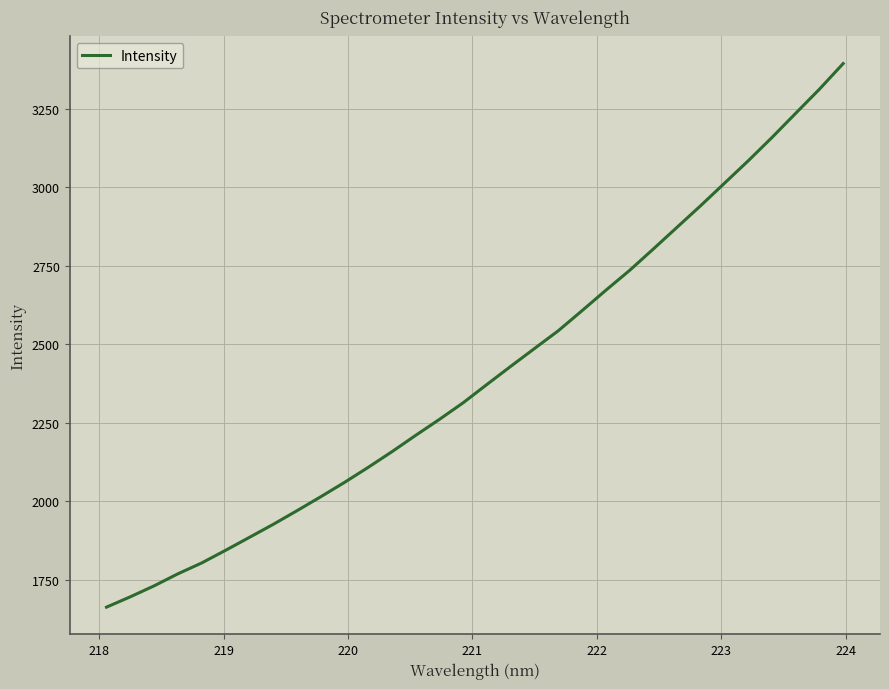

What is the smallest value displayed?

1663.0